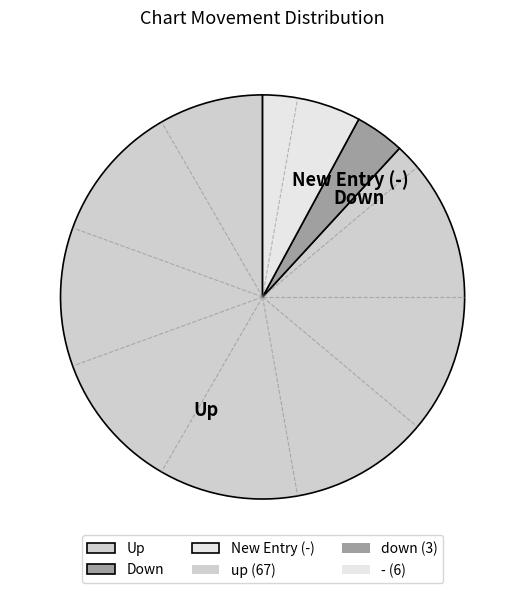

Which slice is the largest?

Up